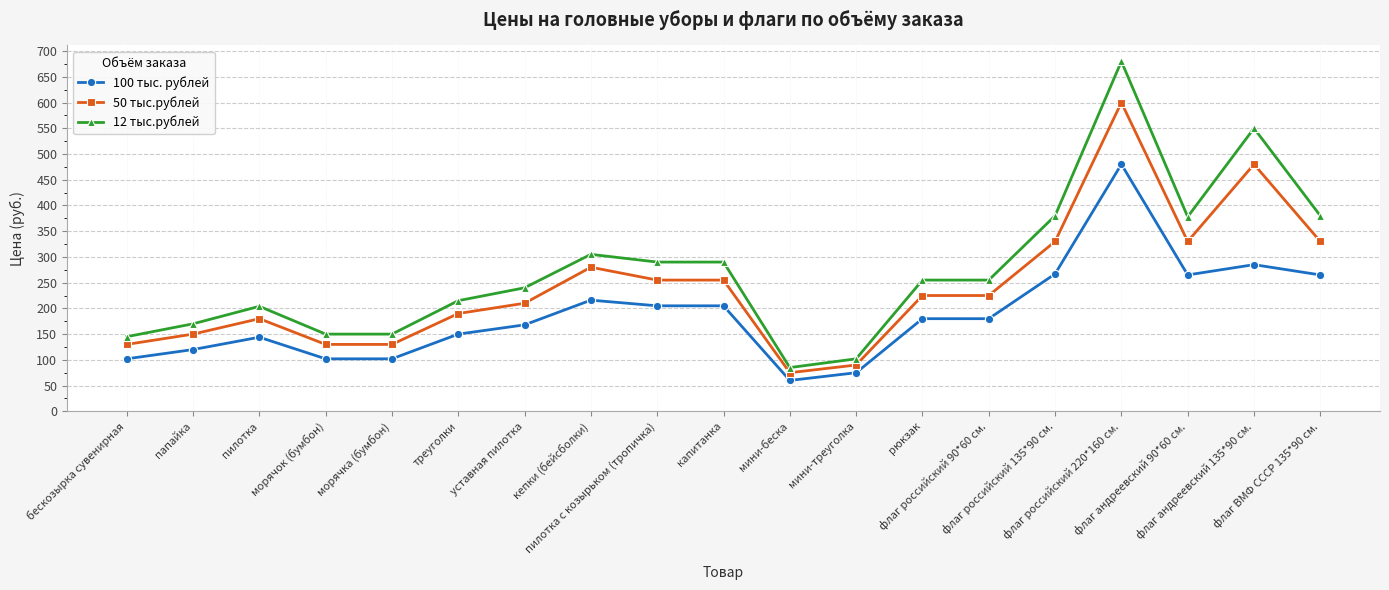

What is the value of the 50 тыс.рублей point at the 15th from the left?

330